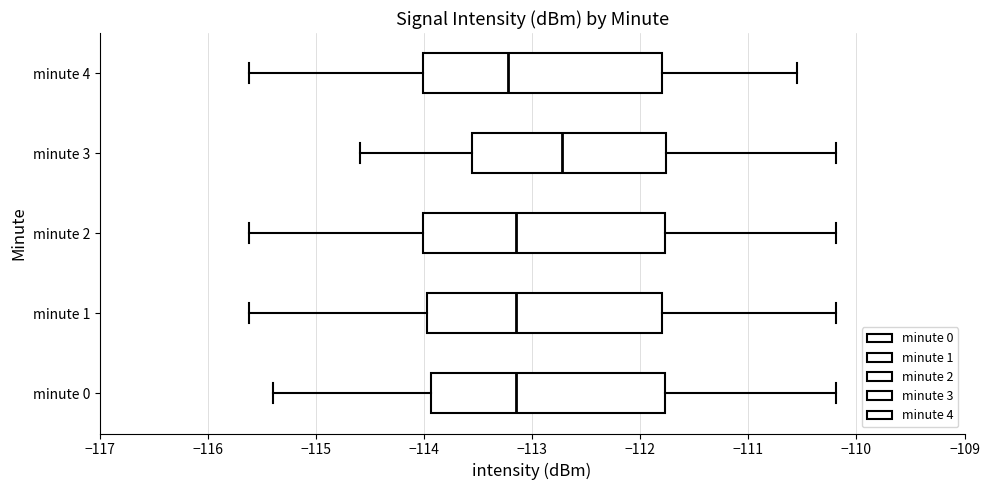

Reading bottom to top, read every box against the x-axis: the position of its median line, the range the box covers, and the ends of its whiskers. The values are not printed on the chart, so give them approximately, as read against the axis.

minute 0: median -113.1, box -113.9 to -111.8, whiskers -115.4 to -110.2
minute 1: median -113.1, box -114.0 to -111.8, whiskers -115.6 to -110.2
minute 2: median -113.1, box -114.0 to -111.8, whiskers -115.6 to -110.2
minute 3: median -112.7, box -113.6 to -111.8, whiskers -114.6 to -110.2
minute 4: median -113.2, box -114.0 to -111.8, whiskers -115.6 to -110.6